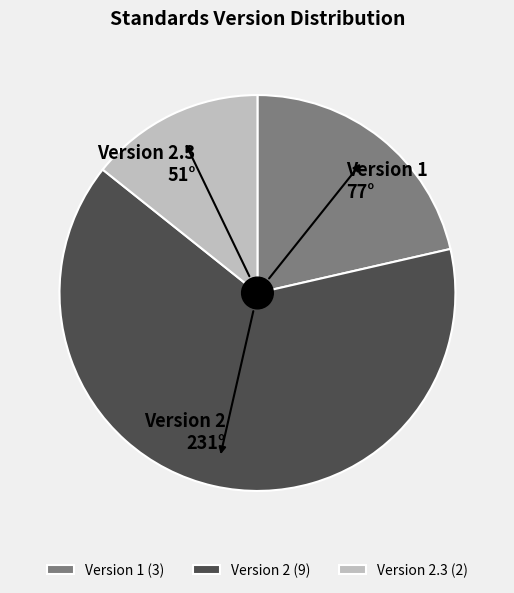

Approximately how many times larger is the value at Version 2.3 compared to Version 1?

0.7